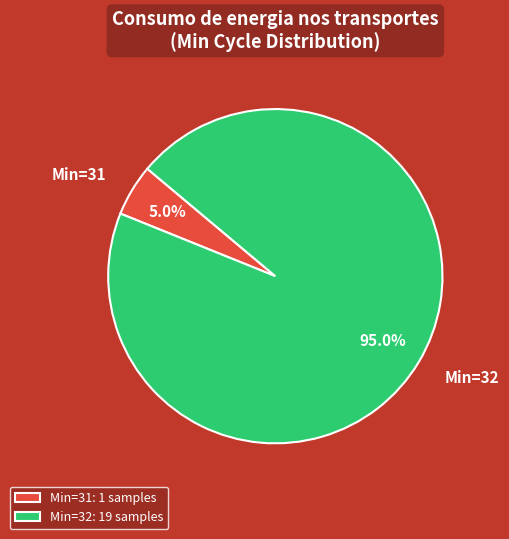

What percentage is NOT represented by Min=32?

5.0%